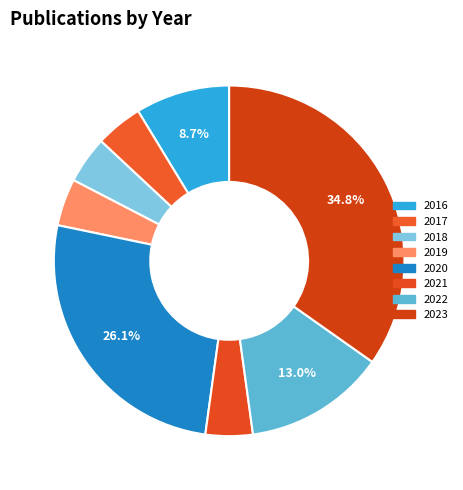

How many slices are in this pie chart?

8